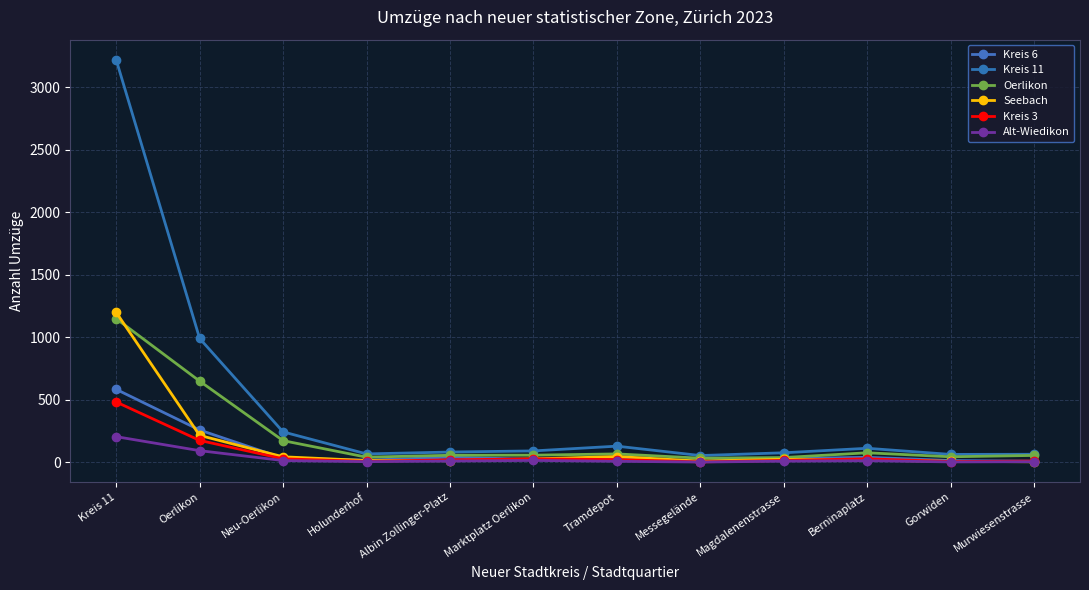

What are all the series names shown in the legend?

Kreis 6, Kreis 11, Oerlikon, Seebach, Kreis 3, Alt-Wiedikon